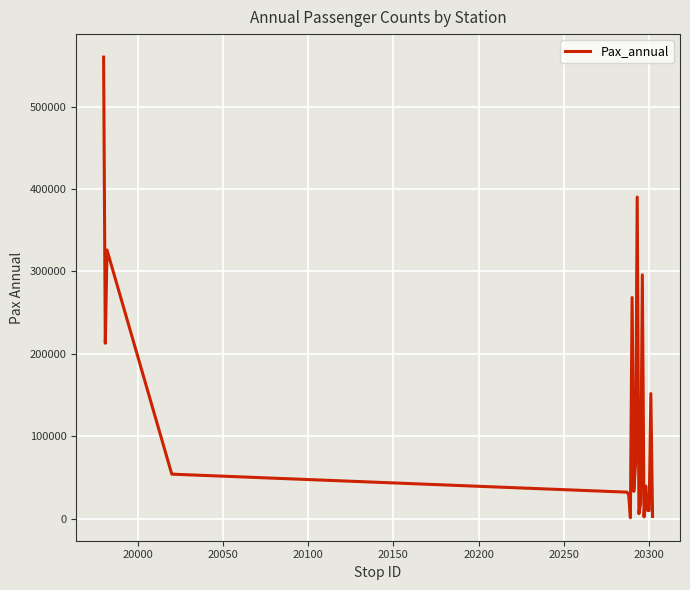

What is the difference between the maximum and minimum values?

559050